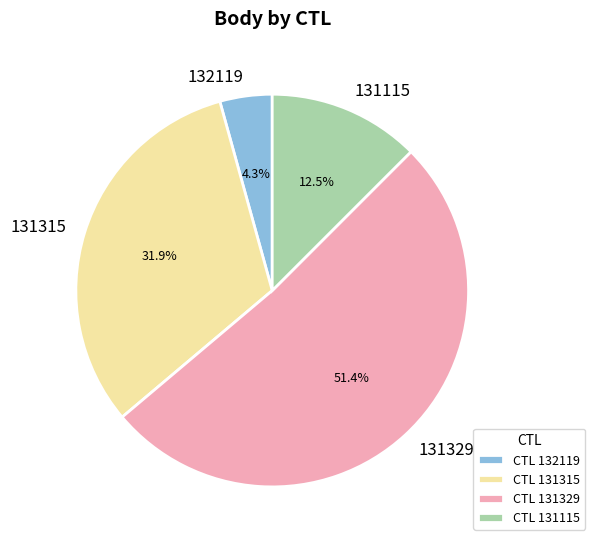

How many slices are in this pie chart?

4